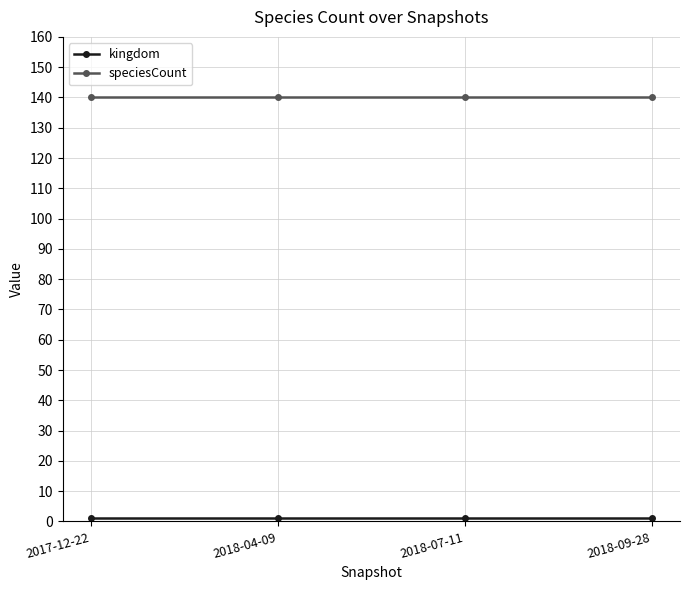

Does the chart display data point markers on the line(s)?

Yes